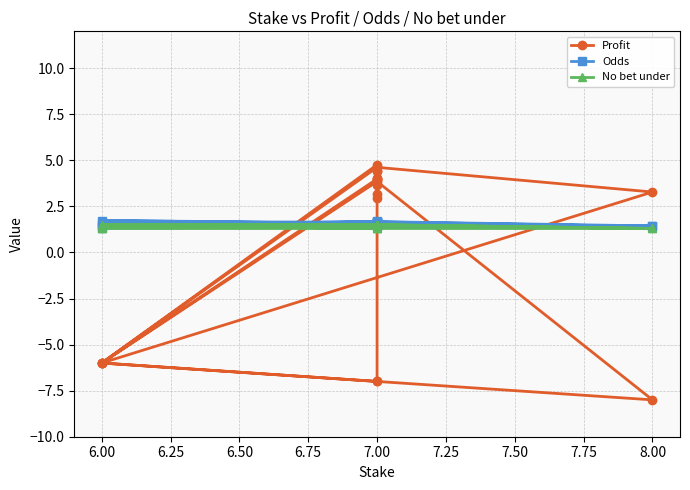

What is the approximate value of No bet under at 6.00?

1.4